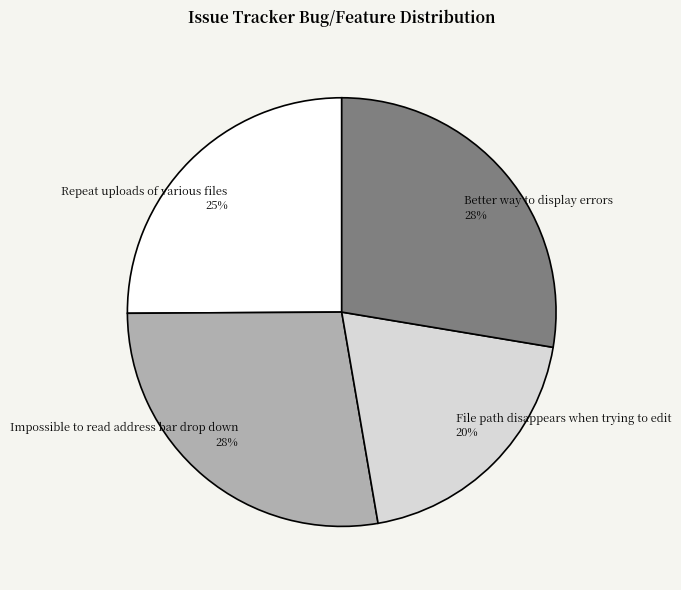

The File path disappears when trying to edit slice represents 20% of the pie. True or false?

True